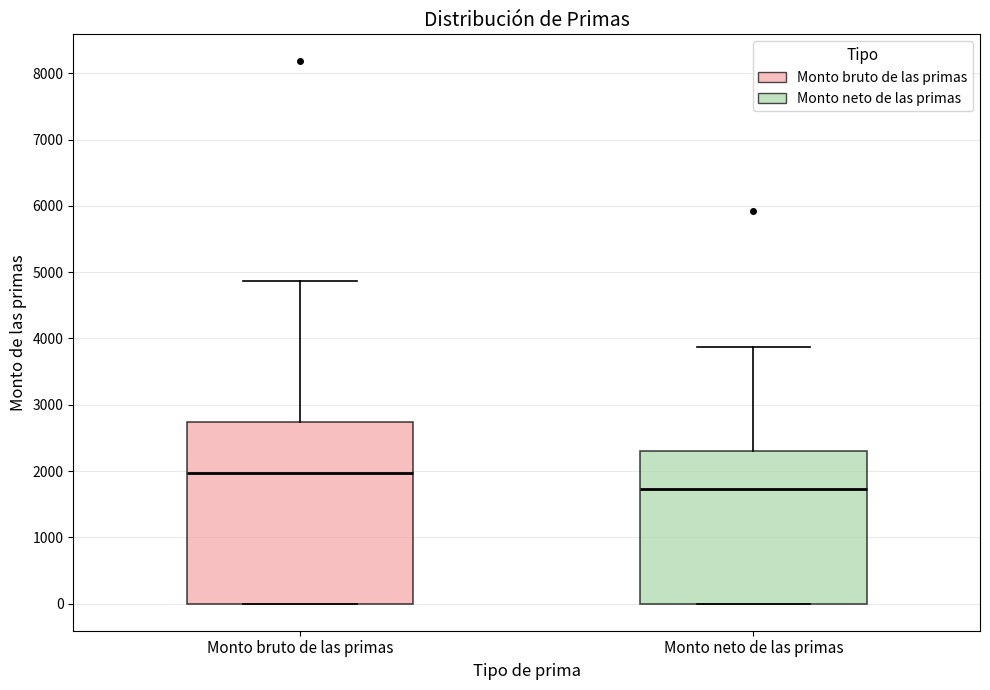

Where is the upper edge of the box for Monto bruto de las primas on the y-axis? The values are not printed on the chart, so give them approximately, as read against the axis.

2700